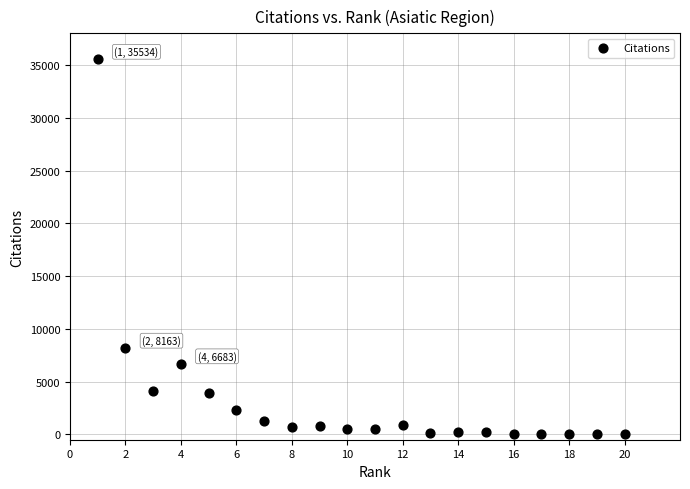

What is the range of Y values (max minus min)?

35529